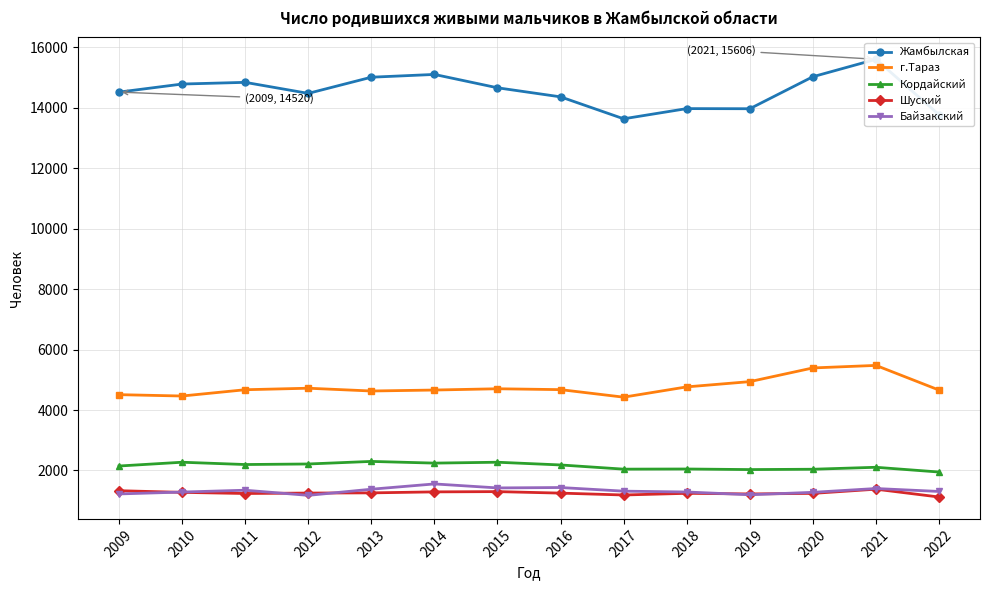

Rank the categories by Жамбылская value from lowest to highest.

2017, 2022, 2019, 2018, 2016, 2012, 2009, 2015, 2010, 2011, 2013, 2020, 2014, 2021